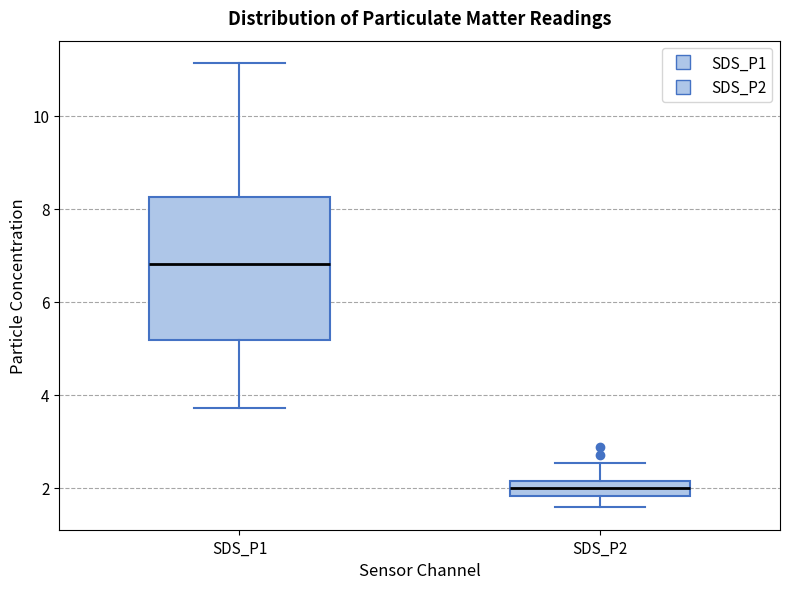

Reading left to right, transcribe this box plot: for each box, give where its median line is, the range the box spans, and where its two whiskers end, as read against the y-axis. The values are not printed on the chart, so give them approximately, as read against the axis.

SDS_P1: median 6.8, box 5.2 to 8.2, whiskers 3.8 to 11.2
SDS_P2: median 2.0, box 1.8 to 2.2, whiskers 1.6 to 2.6